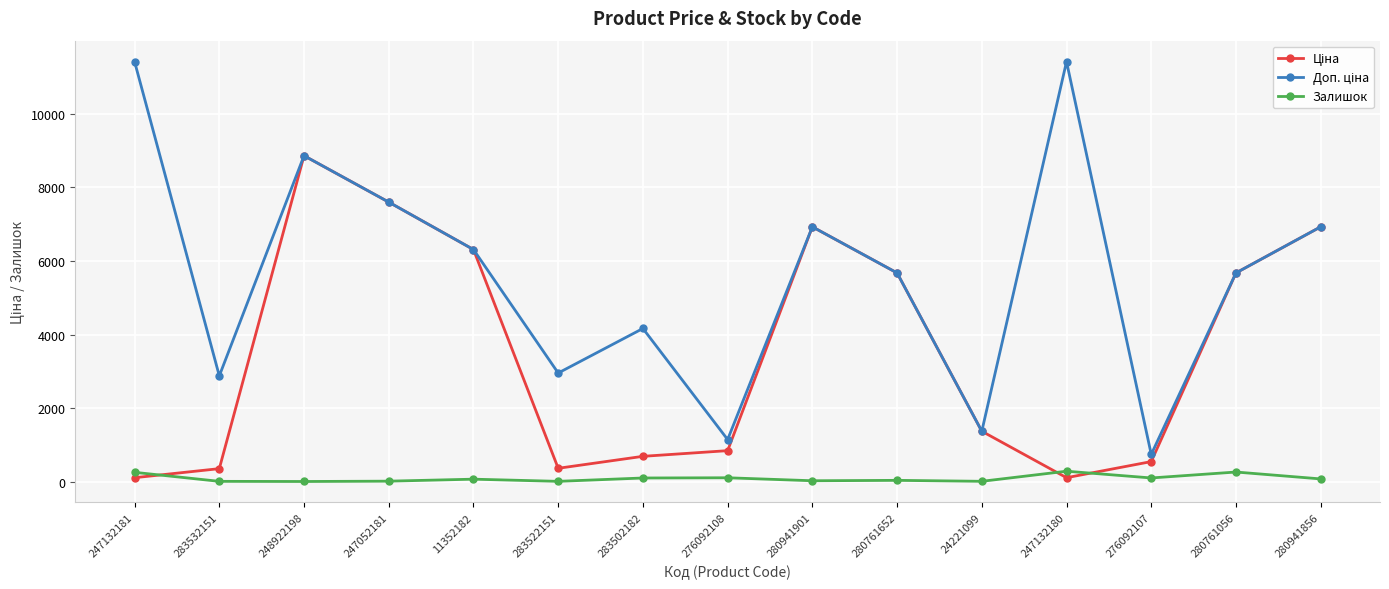

What is the greatest value displayed?

11410.0